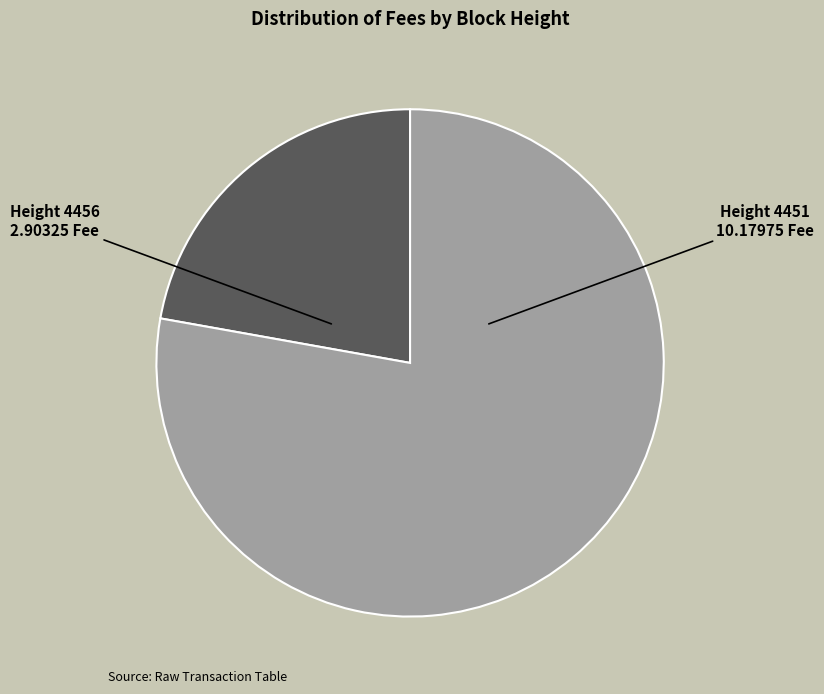

Between Height 4456 2.90325 Fee and Height 4451 10.17975 Fee, which is larger?

Height 4451 10.17975 Fee